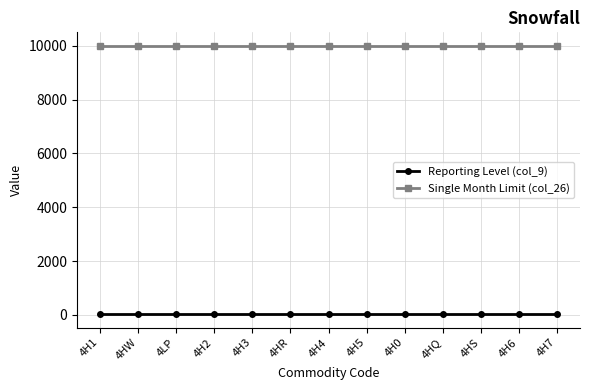

Does the chart display data point markers on the line(s)?

Yes